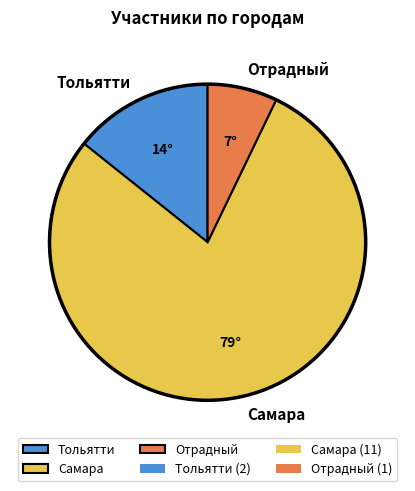

Between Самара and Тольятти, which is larger?

Самара